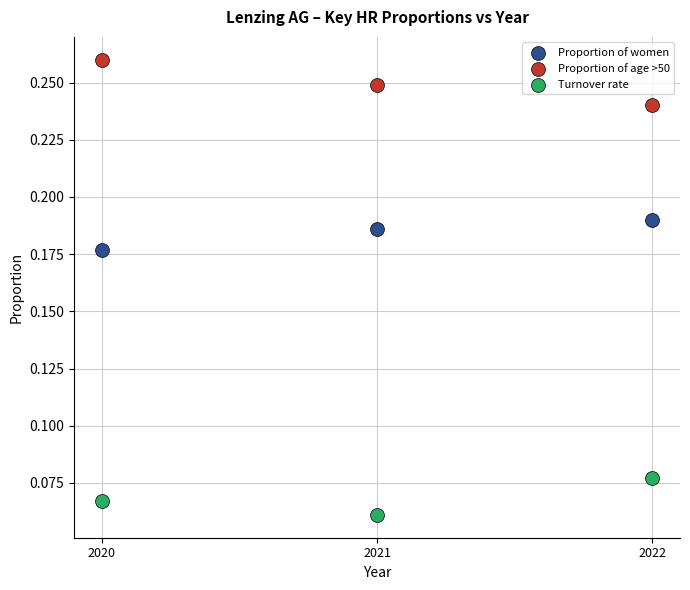

Across all data points, what is the average X value?

2021.0